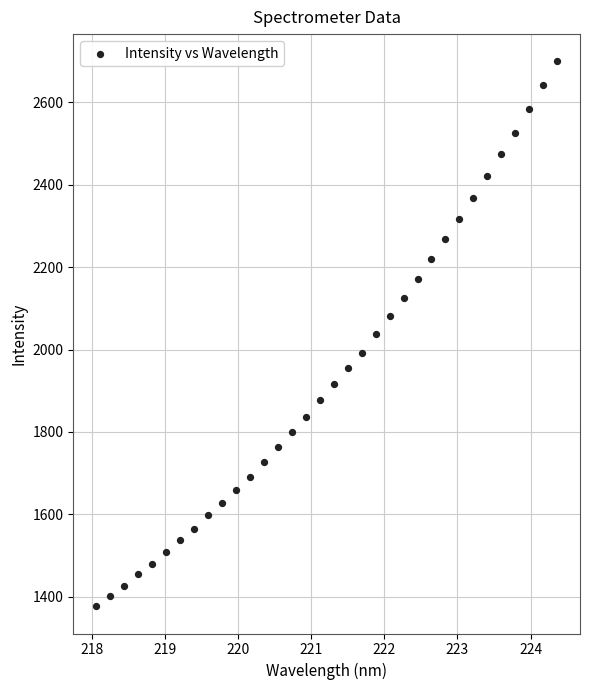

What is the range of X values (max minus min)?

6.3